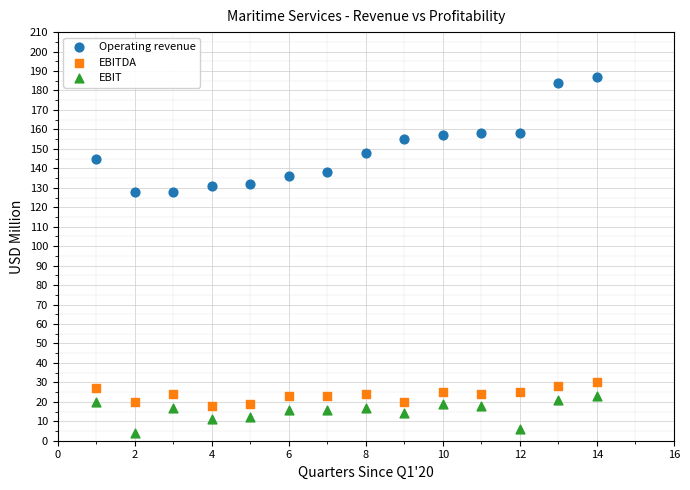

Which series has the largest Y range (max minus min)?

Operating revenue